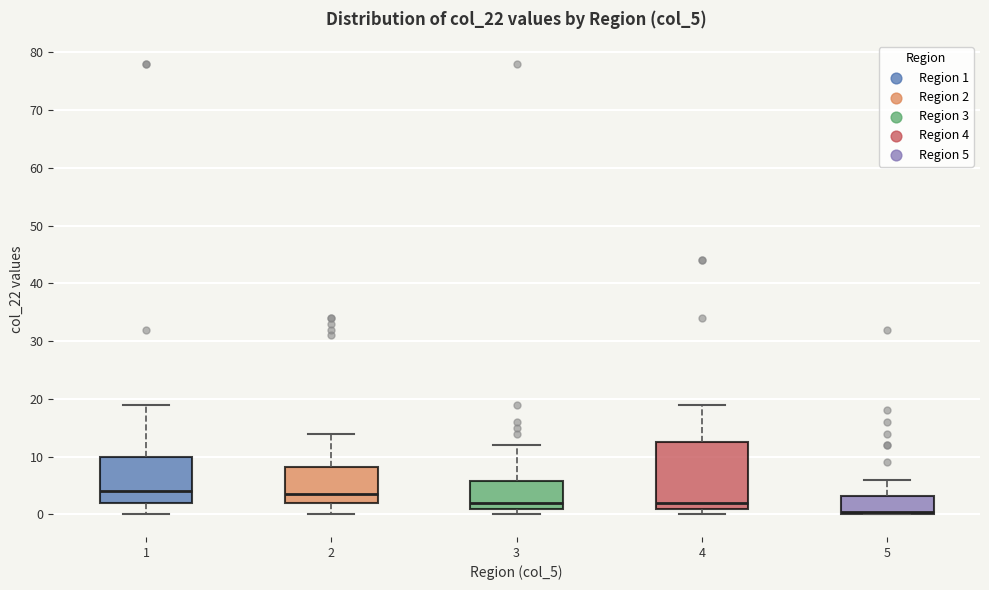

Where does the upper whisker of the box at x = 4 end on the y-axis? The values are not printed on the chart, so give them approximately, as read against the axis.

19